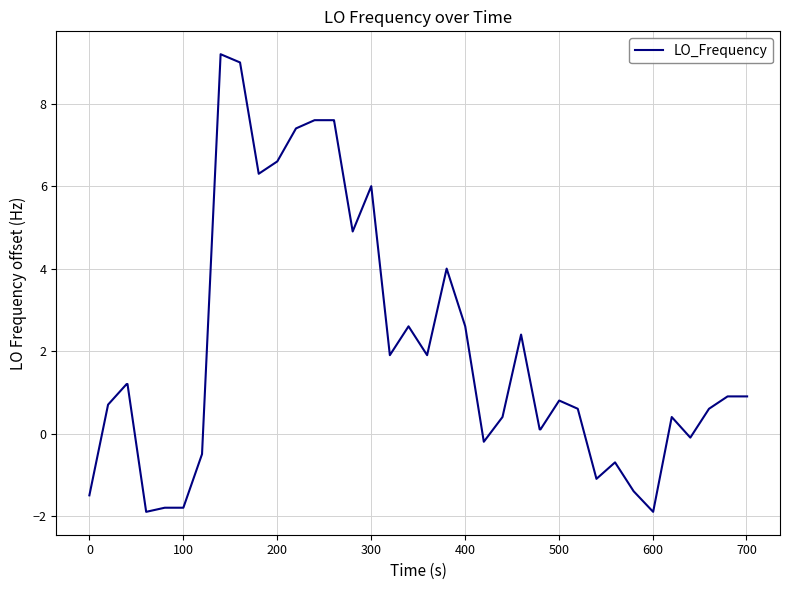

True or false: there are more than 0 points higher than both neighbors.

True